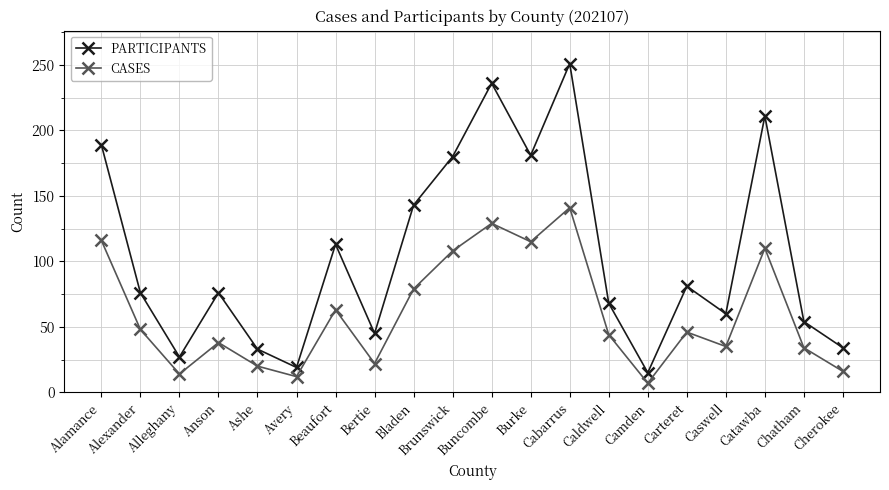

In CASES, how many points are lower than both neighbors (excluding endpoints)?

6